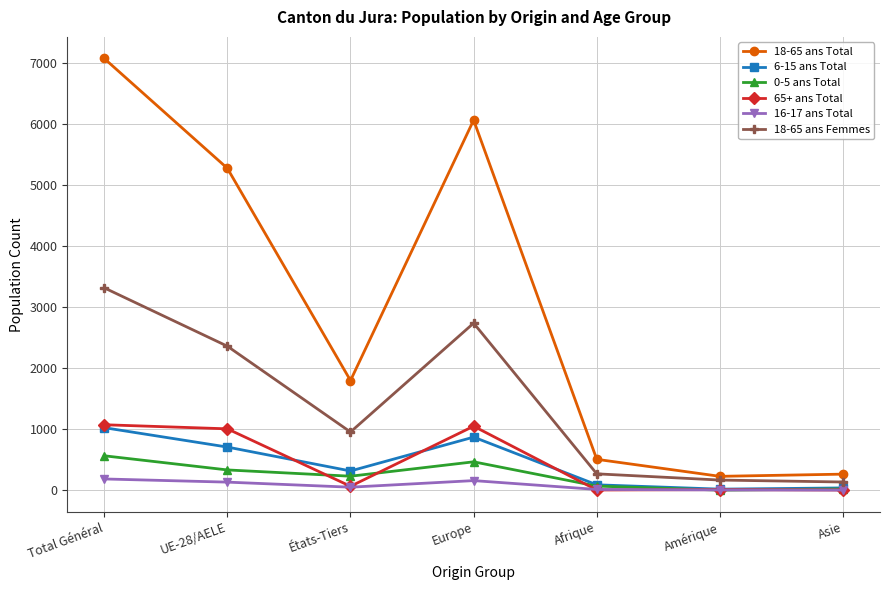

At which category does 65+ ans Total reach its first local peak?

Europe